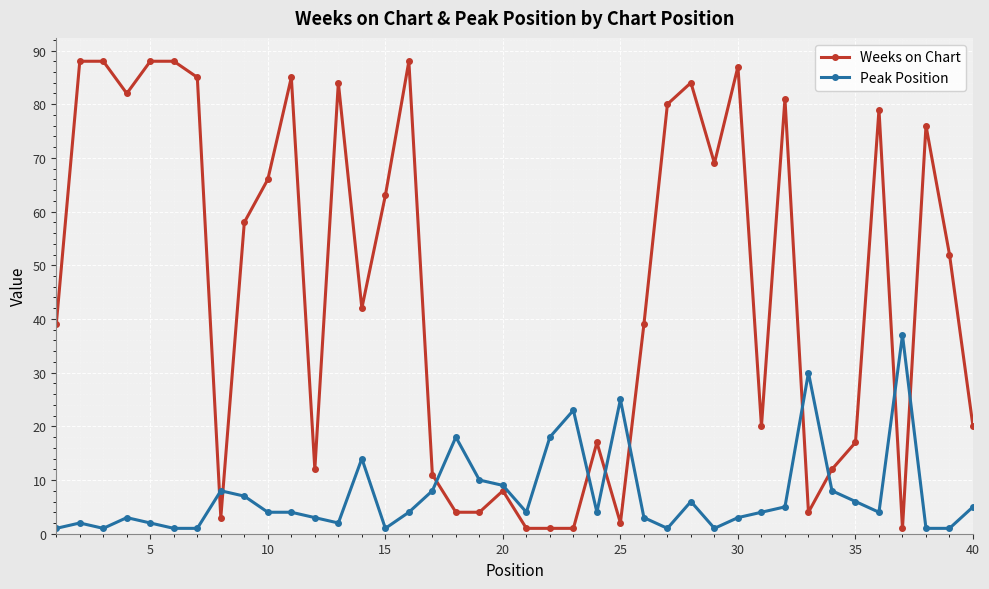

What is the maximum value for Weeks on Chart?

88